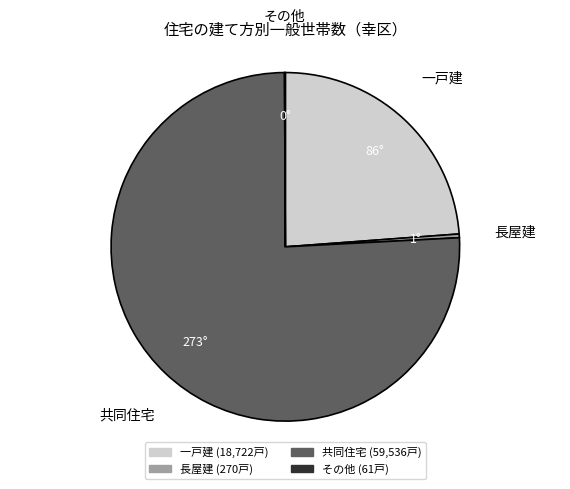

What is the largest slice in the pie chart?

共同住宅